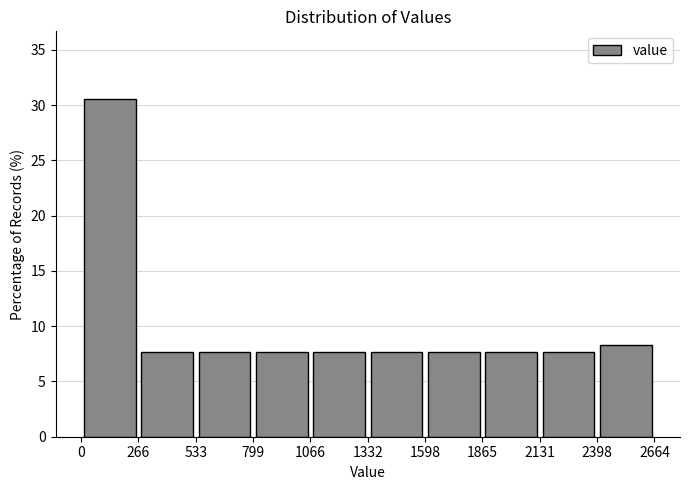

Which range on the x-axis has the tallest bar?

0 to 266